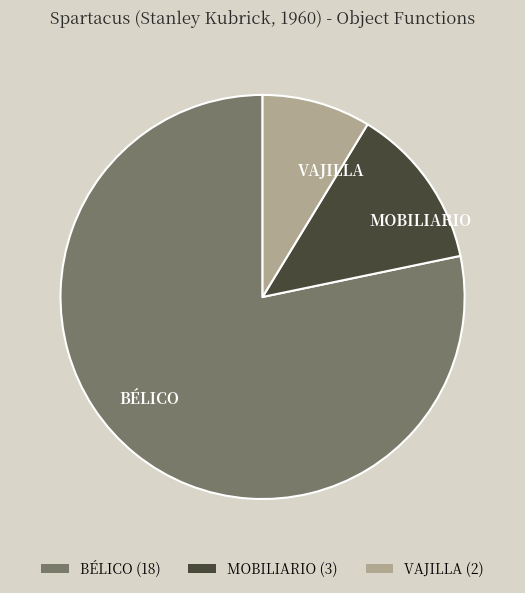

Count the number of slices in the pie.

3